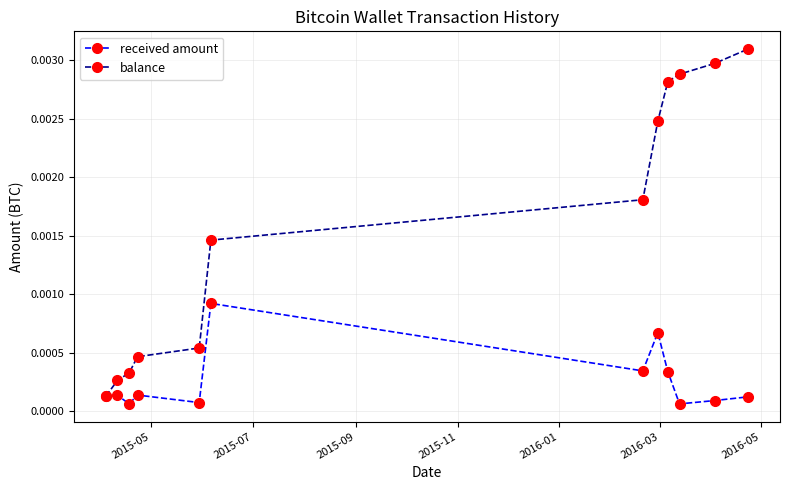

At how many categories does at least one series exceed 0?

12